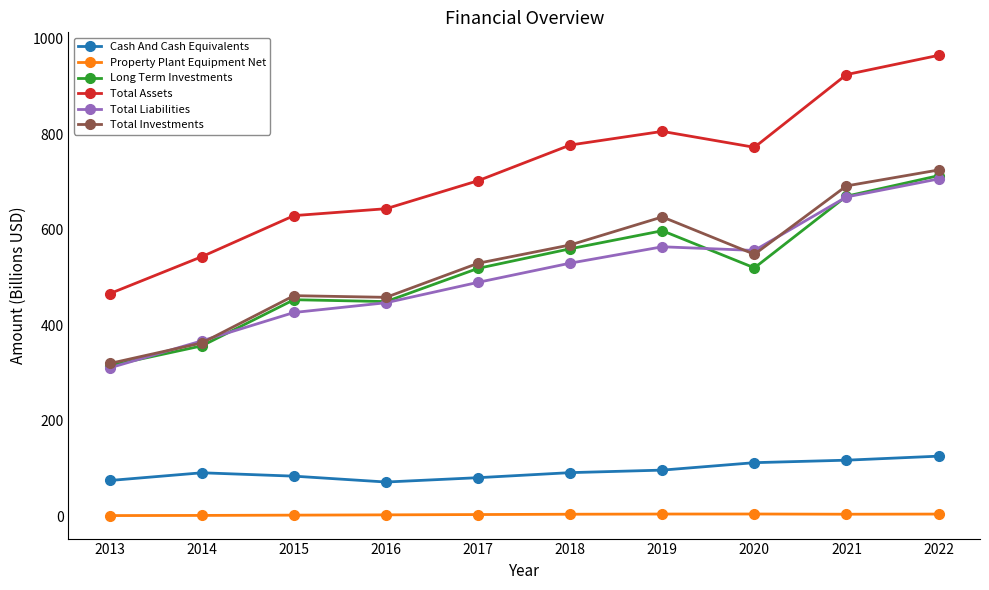

True or false: Total Assets and Property Plant Equipment Net cross at least once.

False